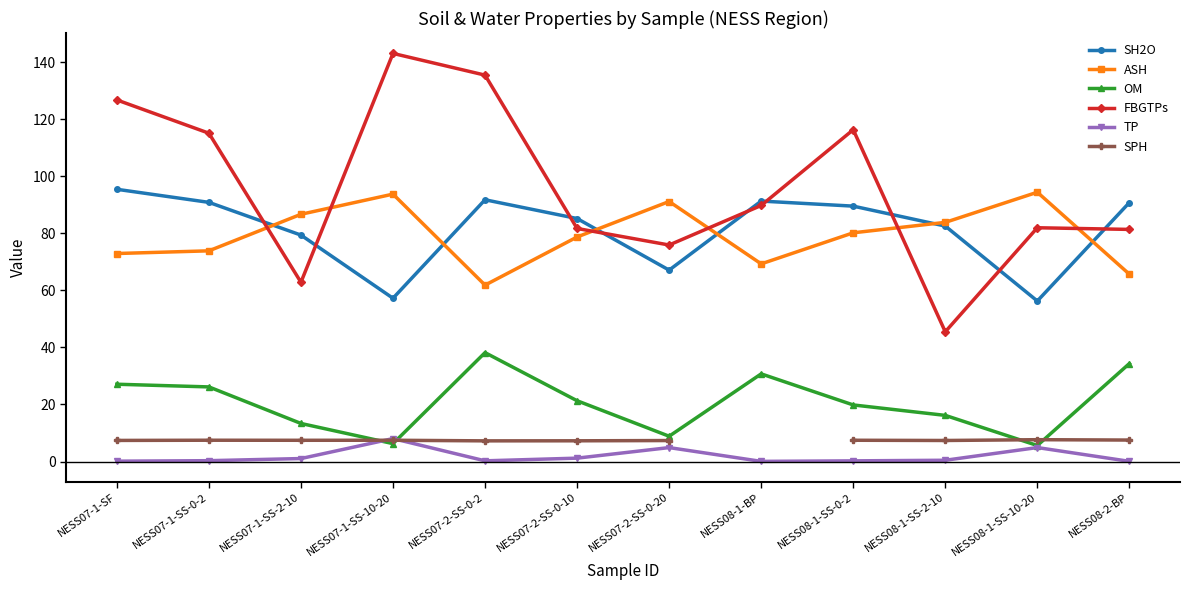

Does the chart display data point markers on the line(s)?

Yes